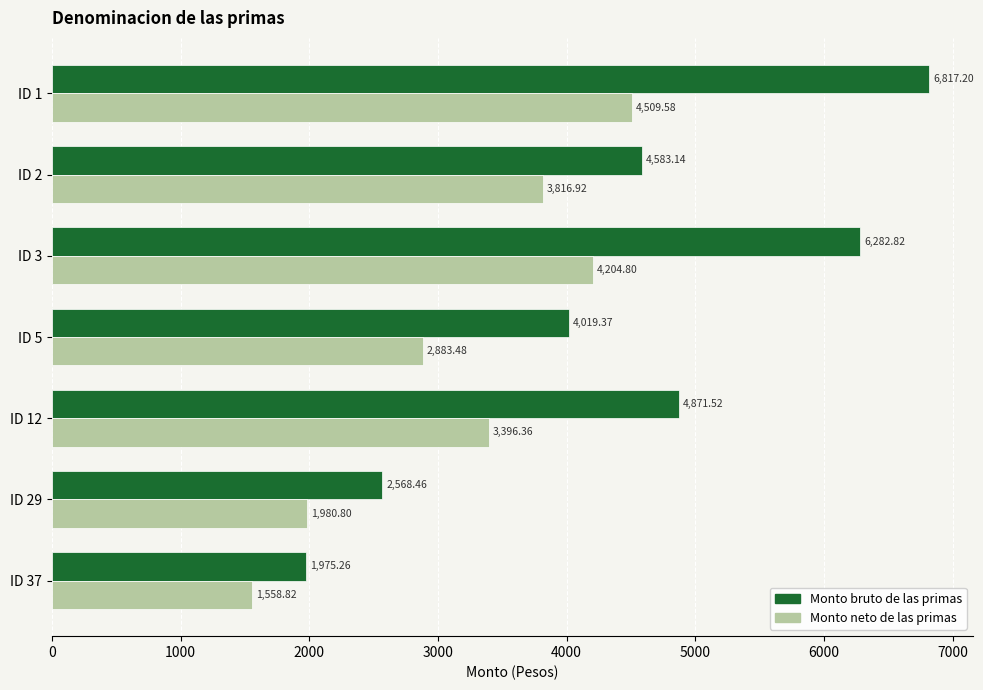

Rank the categories by Monto neto de las primas value from highest to lowest.

ID 1, ID 3, ID 2, ID 12, ID 5, ID 29, ID 37